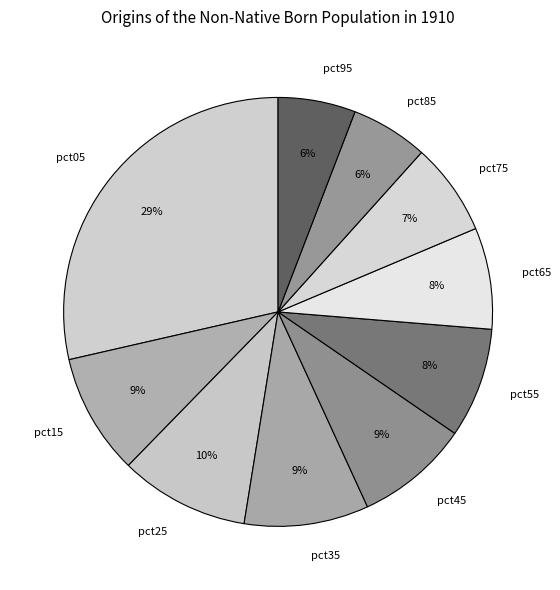

Count the number of slices in the pie.

10